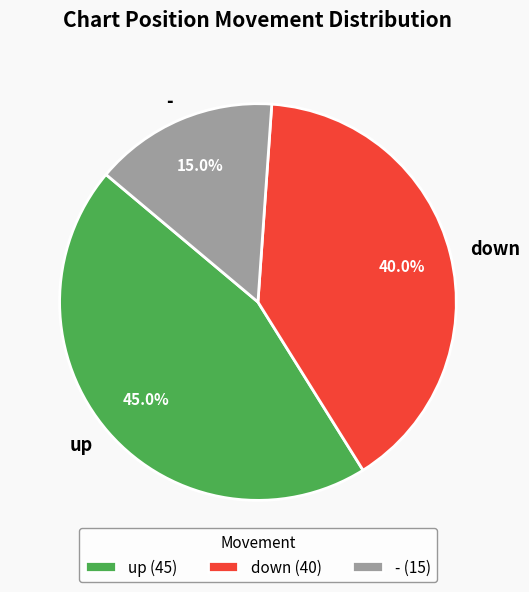

Which has a higher value, down or up?

up